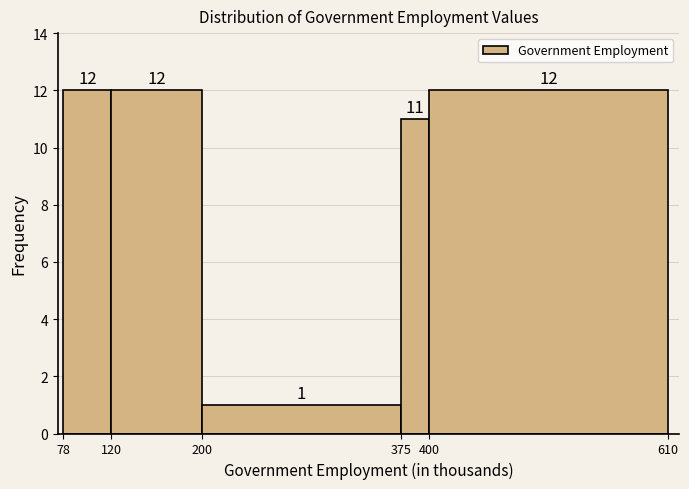

Reading left to right, transcribe this chart: for each bar, give the range it covers on the x-axis and its height.

78 to 120: 12
120 to 200: 12
200 to 375: 1
375 to 400: 11
400 to 610: 12